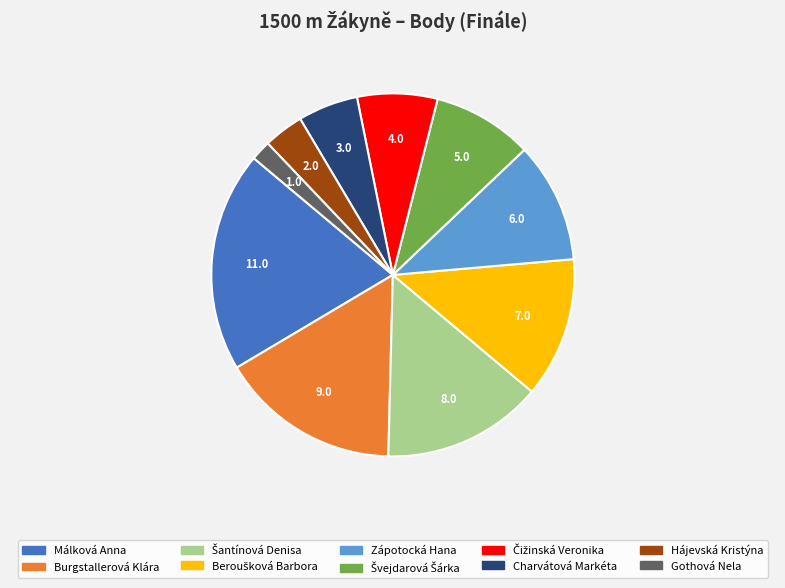

The Zápotocká Hana slice represents 11% of the pie. True or false?

True